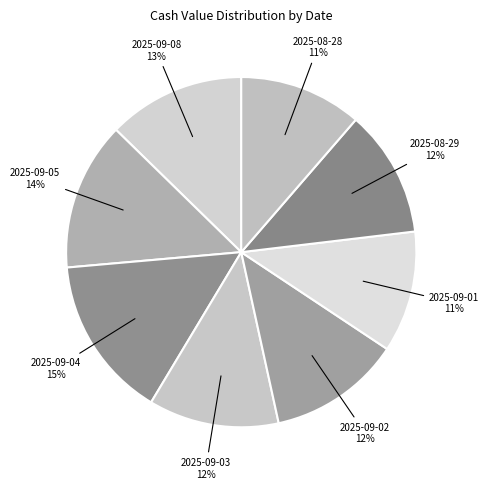

Count the number of slices in the pie.

8